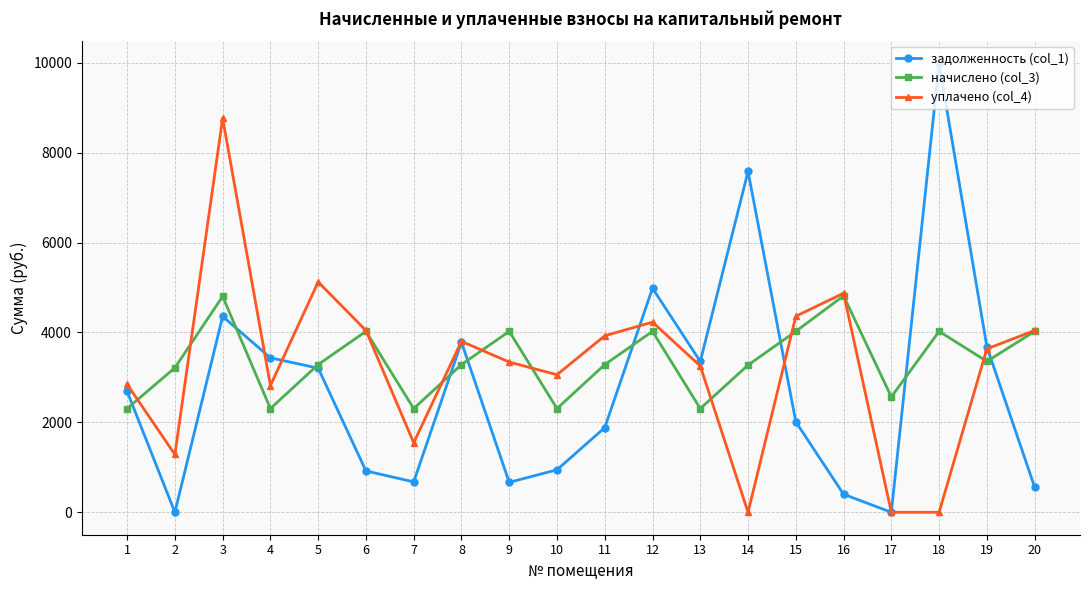

What is the difference between the second highest and minimum values in the задолженность (col_1) series?

7580.2